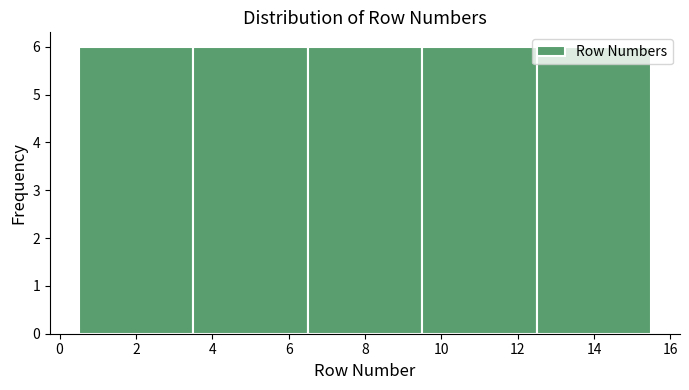

Reading left to right, list every bar in this chart as the range it spans on the x-axis followed by its height. The values are not printed on the chart, so give them approximately, as read against the axis.

0.5 to 3.5: 6
3.5 to 6.5: 6
6.5 to 9.5: 6
9.5 to 12.5: 6
12.5 to 15.5: 6